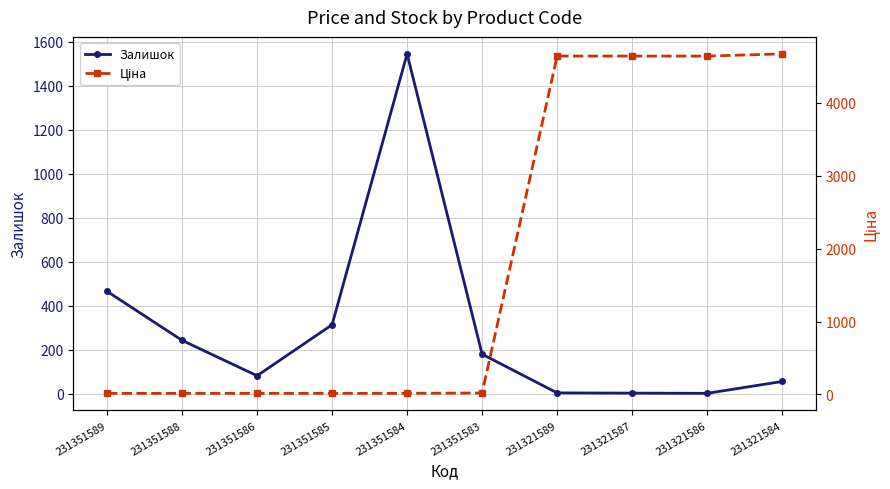

List the labels in order of Ціна value, largest first.

231321584, 231321589, 231321587, 231321586, 231351583, 231351589, 231351588, 231351586, 231351585, 231351584